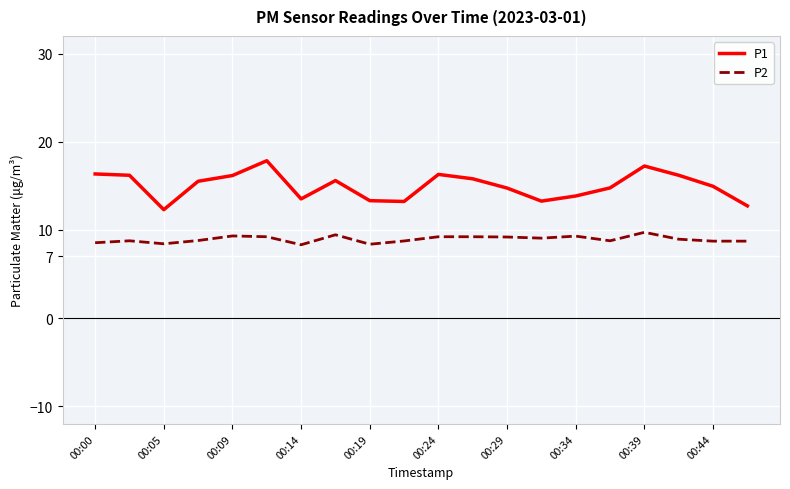

Which series has the widest spread of values?

P1